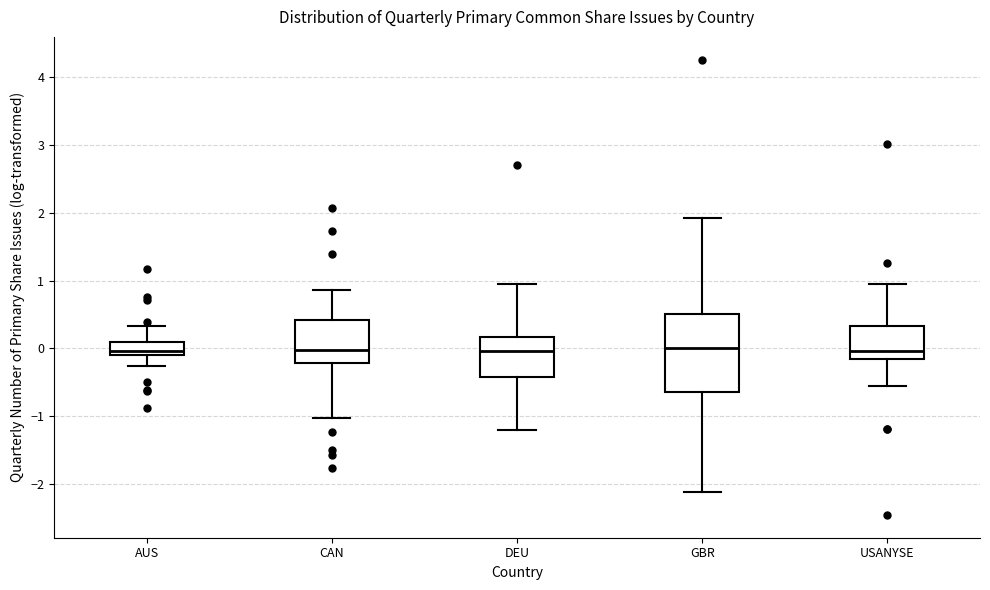

Which box is the tallest, from its lower edge to its upper edge?

GBR